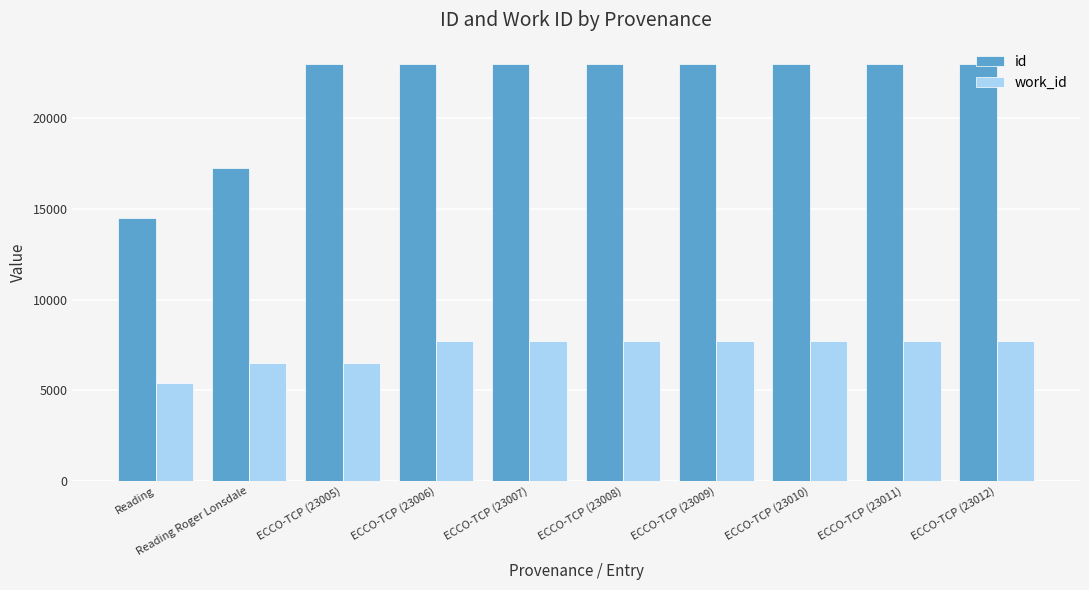

Rank the series at ECCO-TCP (23006) from highest to lowest value.

id, work_id